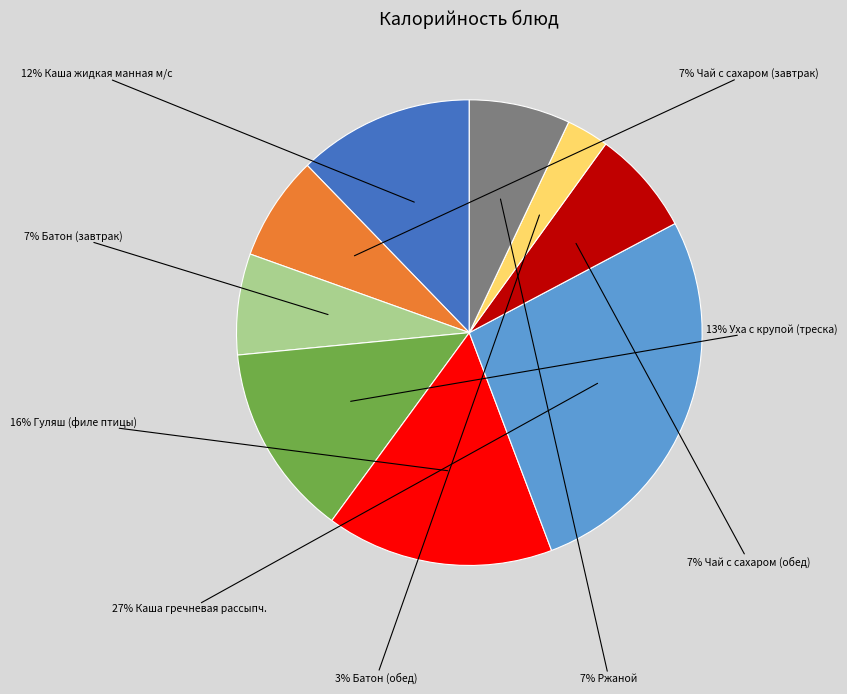

Does any single category account for the majority?

No